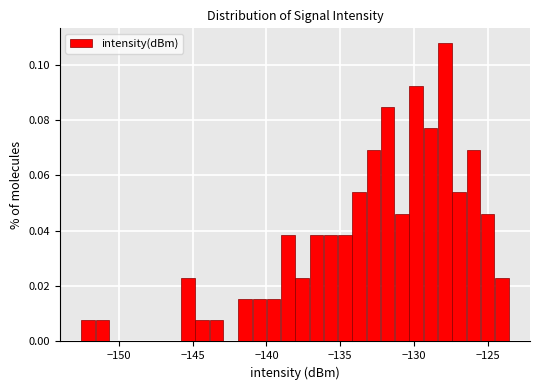

Around what value on the x-axis is the tallest bar? Give the approximate position of its centre, as read against the axis.

-128.0